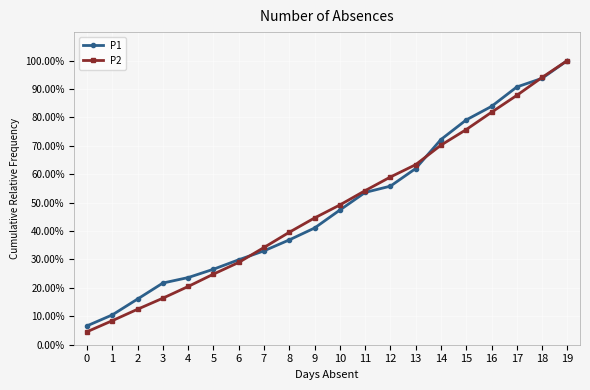

At which category is the sum across all series the highest?

19